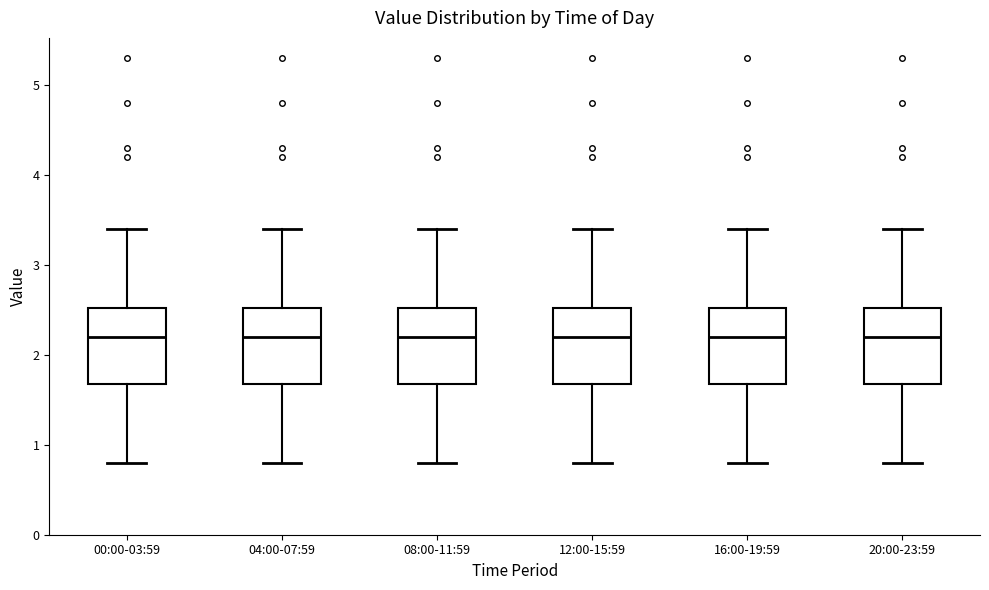

Where does the upper whisker of the box for 12:00-15:59 end on the y-axis? The values are not printed on the chart, so give them approximately, as read against the axis.

3.4